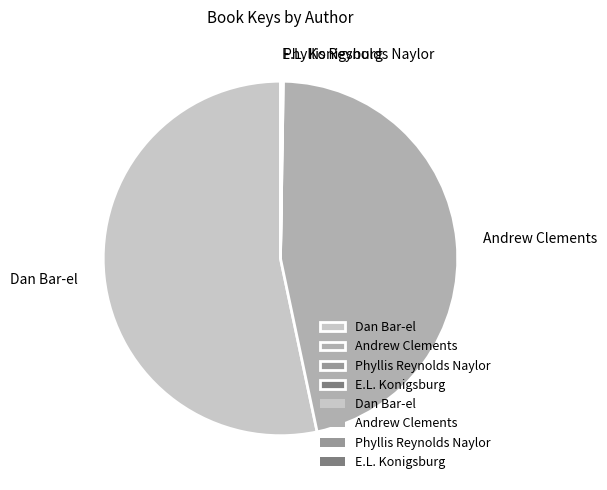

Do Dan Bar-el and Andrew Clements together represent more than half of the pie?

Yes